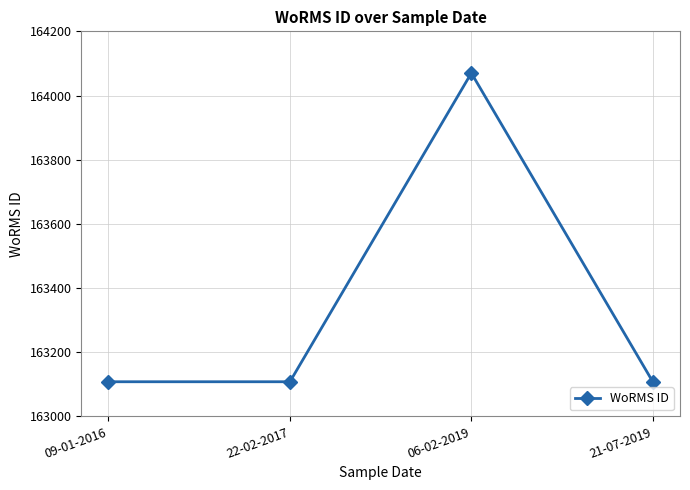

What is the label of the 1st point from the left?

09-01-2016